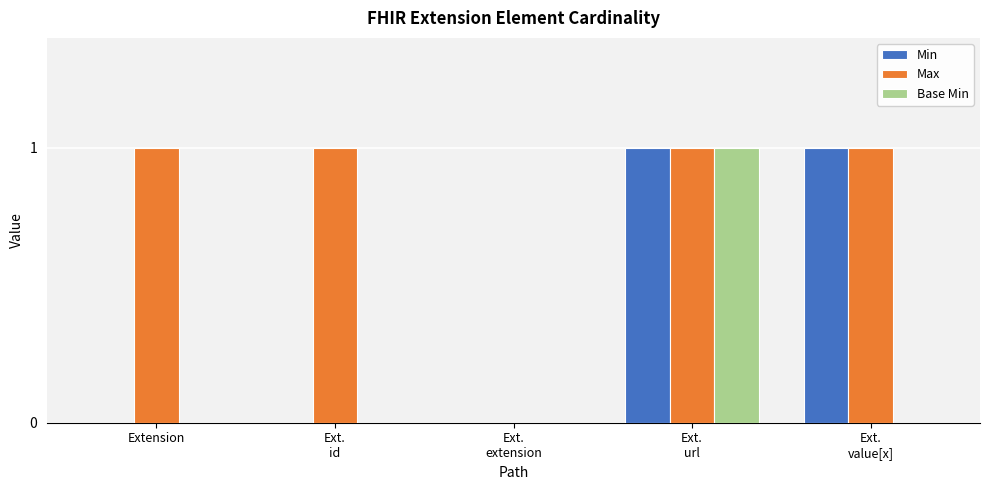

Is it true that Min equals 0 at Extension?

True